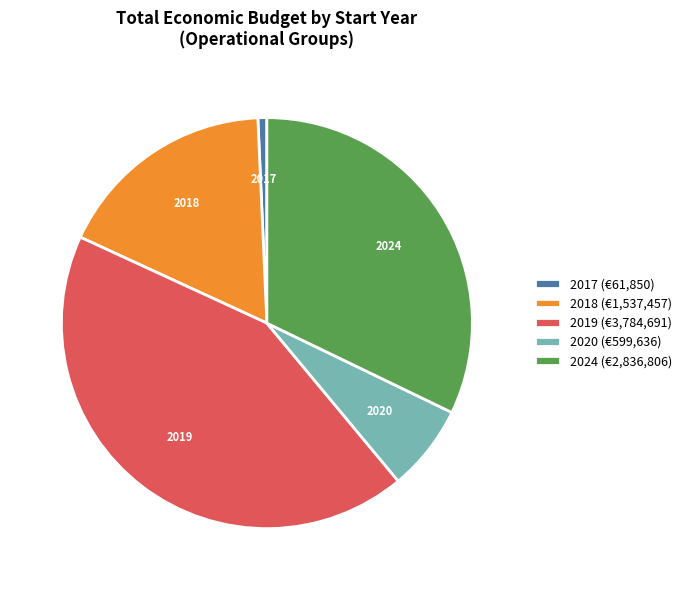

Between 2020 and 2019, which is larger?

2019